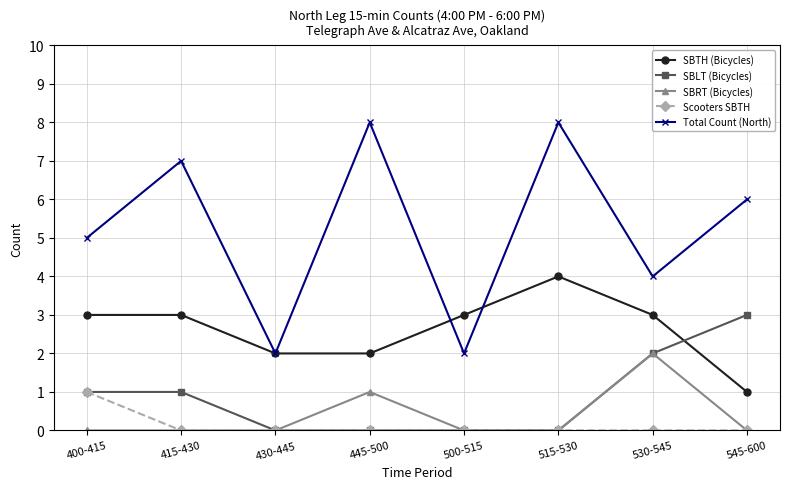

Reading right to left, what are all the values shown in this chart?

SBTH (Bicycles): 545-600=1	530-545=3	515-530=4	500-515=3	445-500=2	430-445=2	415-430=3	400-415=3
SBLT (Bicycles): 545-600=3	530-545=2	515-530=0	500-515=0	445-500=0	430-445=0	415-430=1	400-415=1
SBRT (Bicycles): 545-600=0	530-545=2	515-530=0	500-515=0	445-500=1	430-445=0	415-430=0	400-415=0
Scooters SBTH: 545-600=0	530-545=0	515-530=0	500-515=0	445-500=0	430-445=0	415-430=0	400-415=1
Total Count (North): 545-600=6	530-545=4	515-530=8	500-515=2	445-500=8	430-445=2	415-430=7	400-415=5